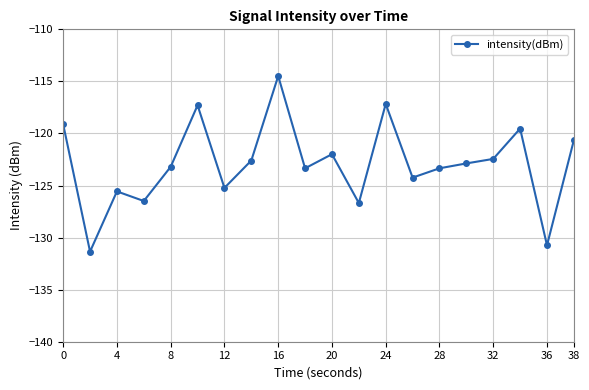

What is the minimum value shown in the chart?

-131.3